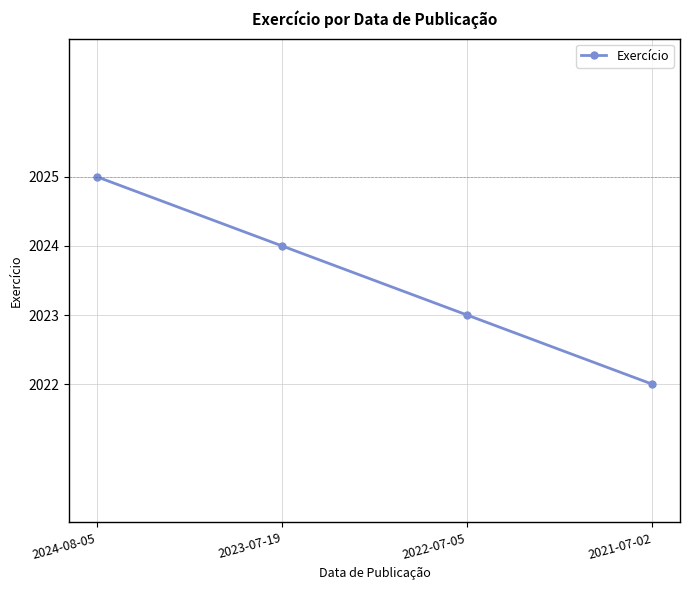

Rank the categories by value from lowest to highest.

2021-07-02, 2022-07-05, 2023-07-19, 2024-08-05